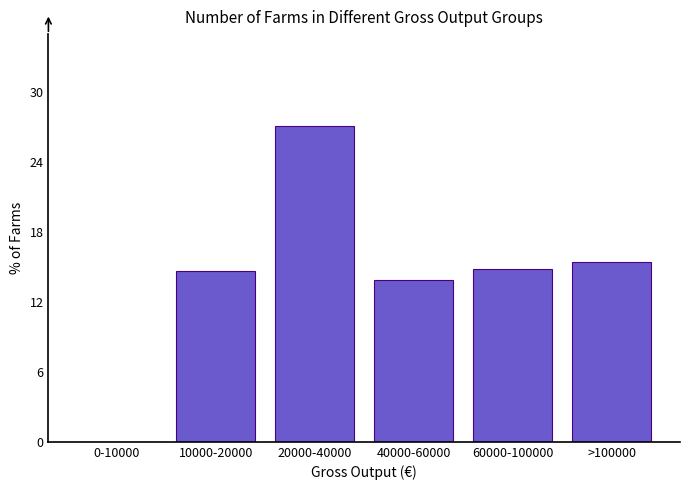

Which category has the highest value across all series?

20000-40000